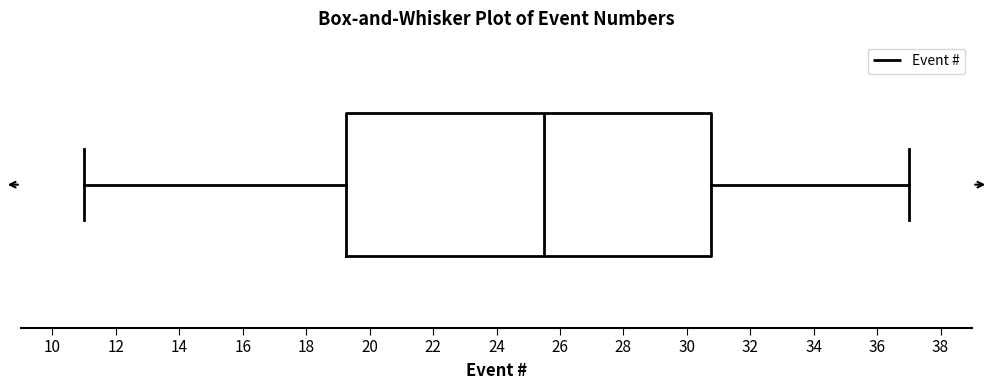

Where does the left whisker of the box end on the x-axis? The values are not printed on the chart, so give them approximately, as read against the axis.

11.0